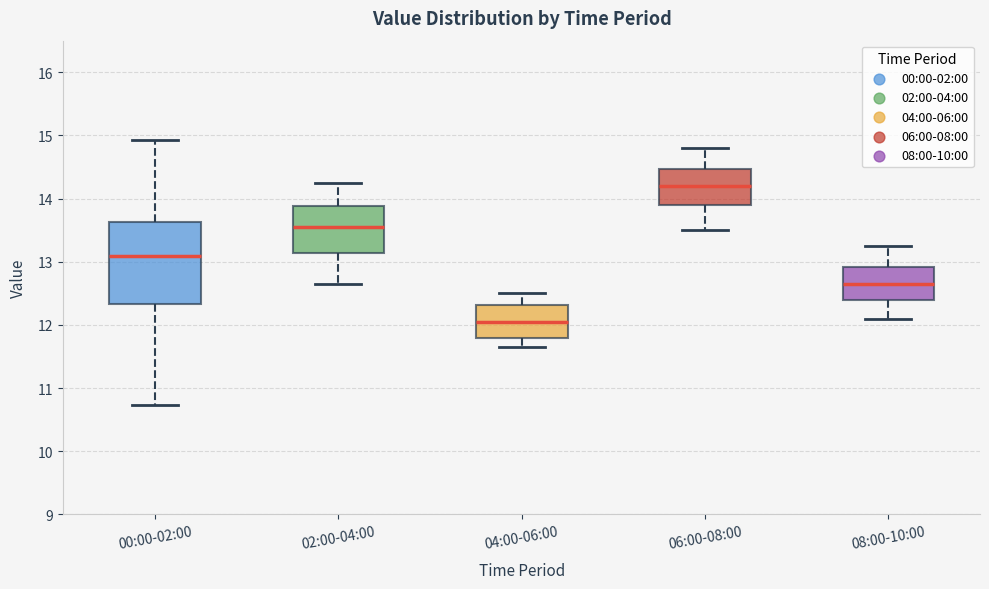

Comparing the boxes themselves (not the whiskers), which one is the tallest?

00:00-02:00